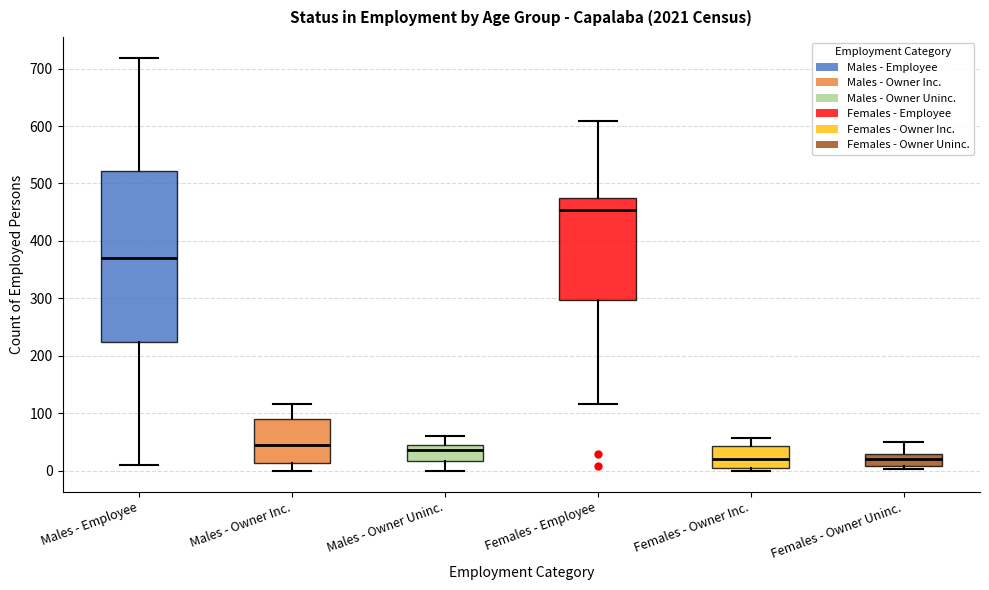

Which box is the tallest, from its lower edge to its upper edge?

Males - Employee